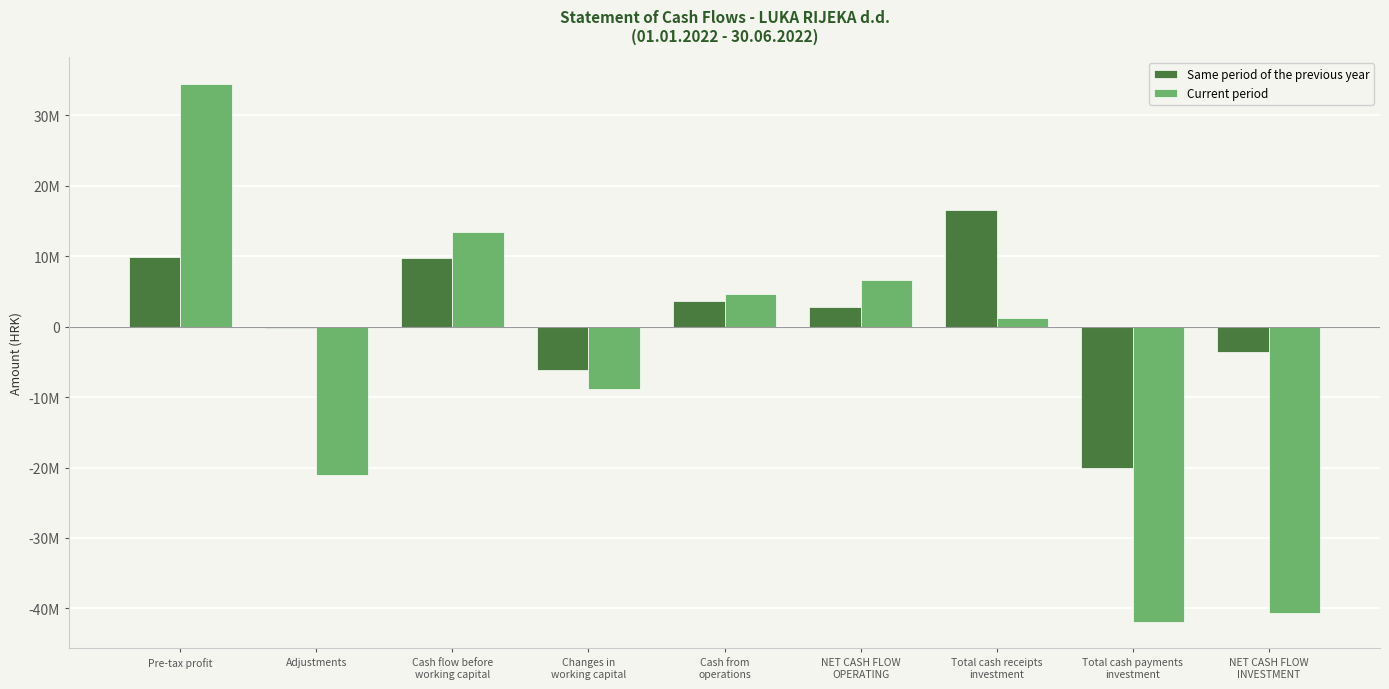

Does the chart contain stacked bars?

No